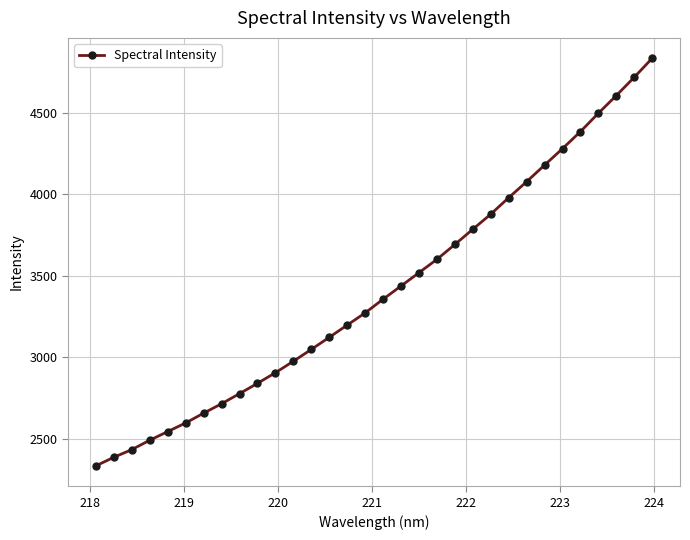

What is the average value?

3410.2